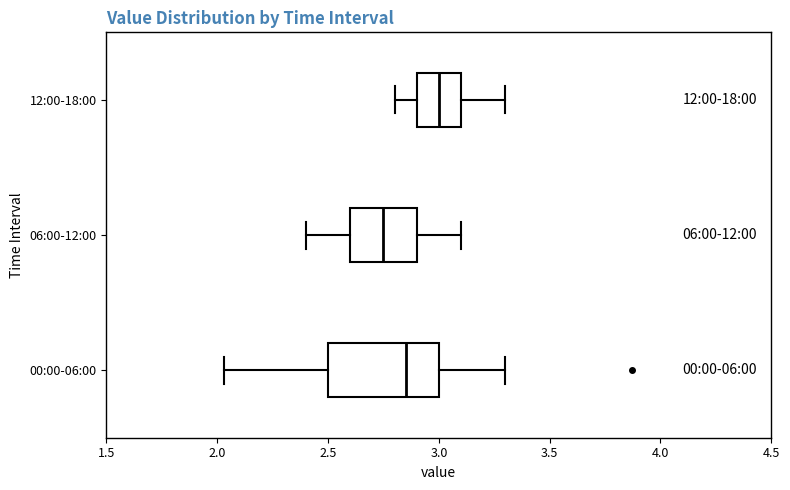

Which box has the furthest to the left median line?

06:00-12:00